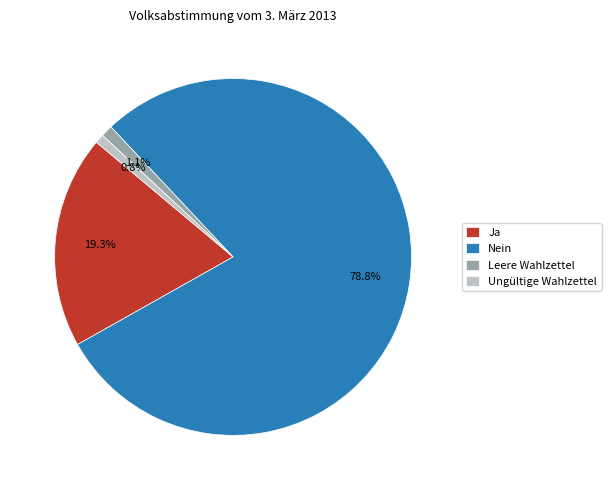

The Ja slice represents 26% of the pie. True or false?

False